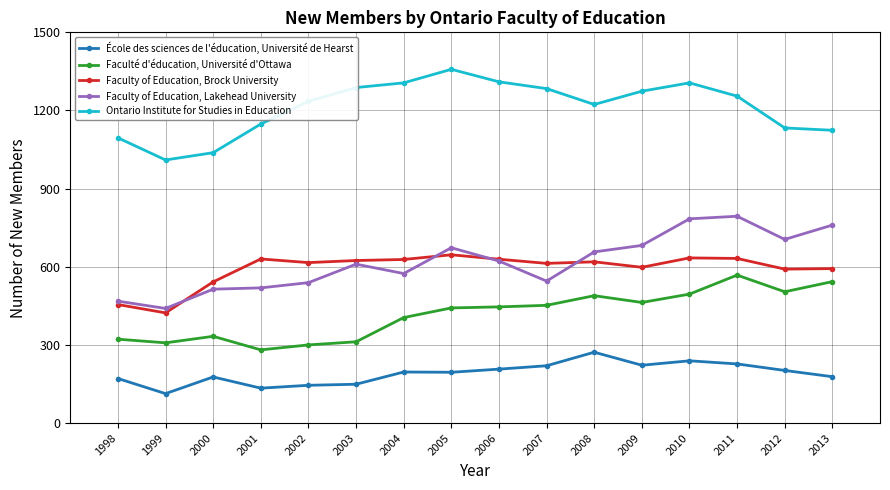

True or false: Ontario Institute for Studies in Education and École des sciences de l'éducation, Université de Hearst intersect in this chart.

False